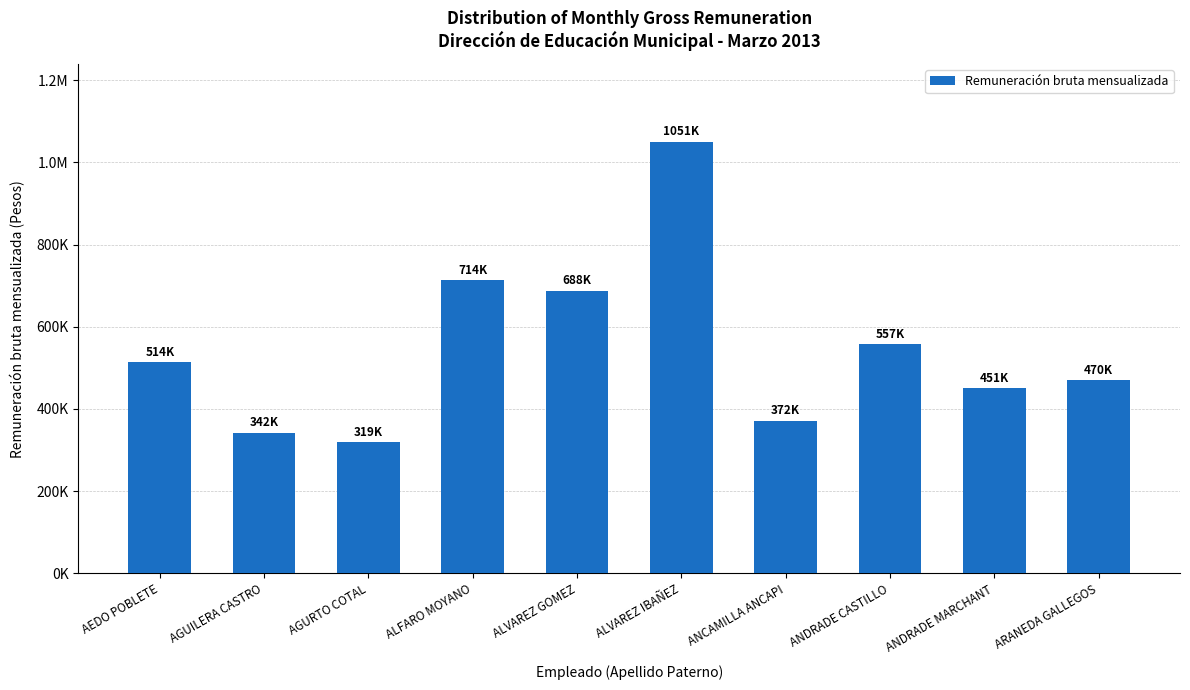

What is the ratio of the value at ALFARO MOYANO to the value at AEDO POBLETE?

1.4